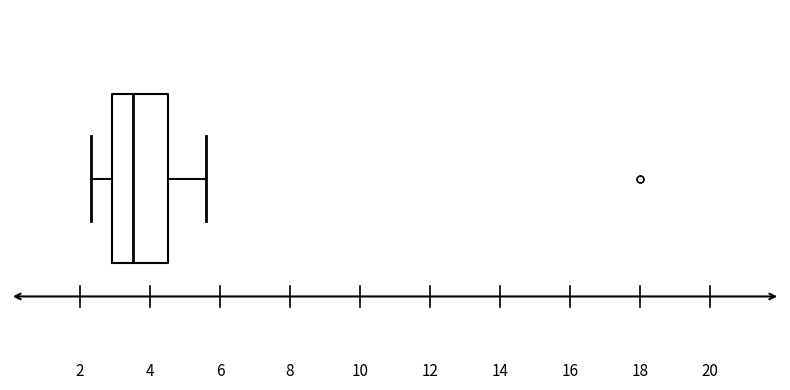

Where is the left edge of the box on the x-axis? The values are not printed on the chart, so give them approximately, as read against the axis.

3.0